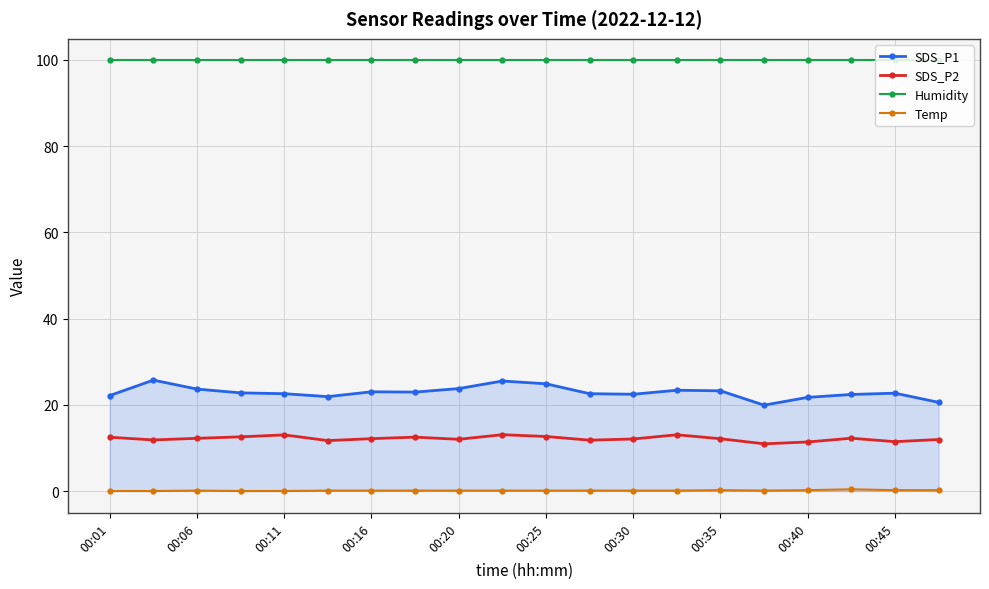

List the series in order of their peak value, highest first.

Humidity, SDS_P1, SDS_P2, Temp